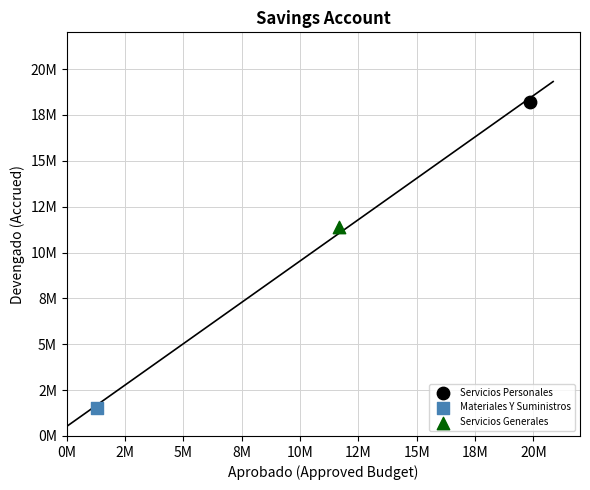

Which series reaches the maximum Y coordinate?

Servicios Personales